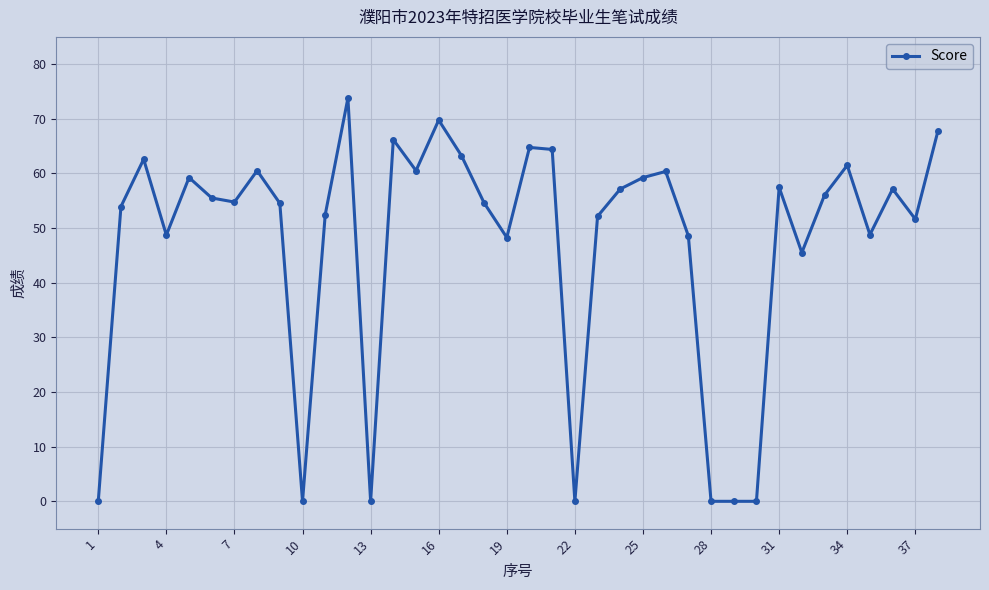

What is the difference between the maximum and minimum values?

73.8